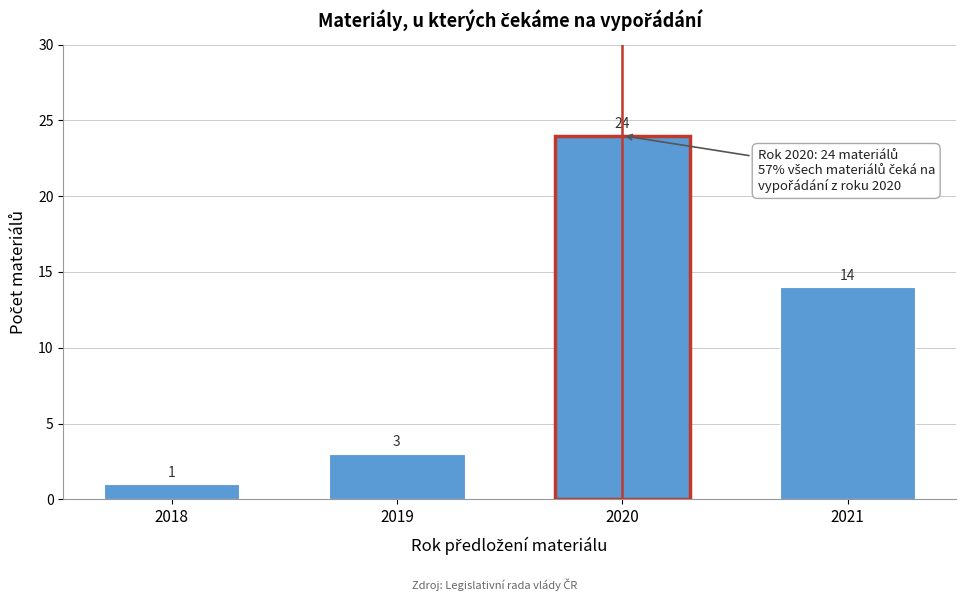

Reading right to left, what are all the values shown in this chart?

14	24	3	1